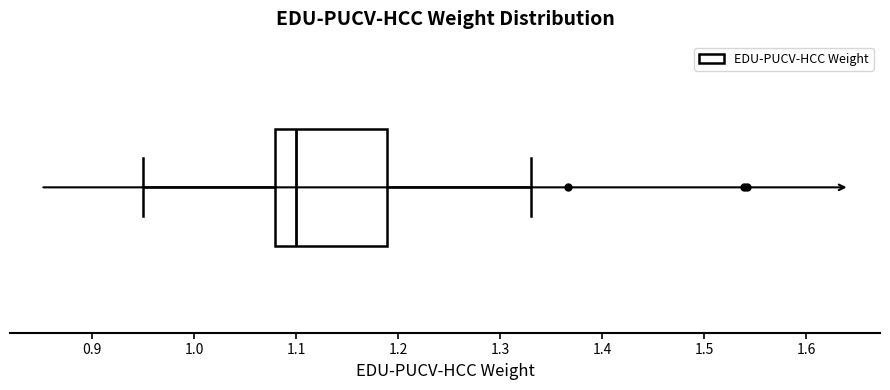

Read this box plot against the x-axis: the position of the median line, the range covered by the box, and the ends of both whiskers. The values are not printed on the chart, so give them approximately, as read against the axis.

median 1.10, box 1.08 to 1.19, whiskers 0.95 to 1.33